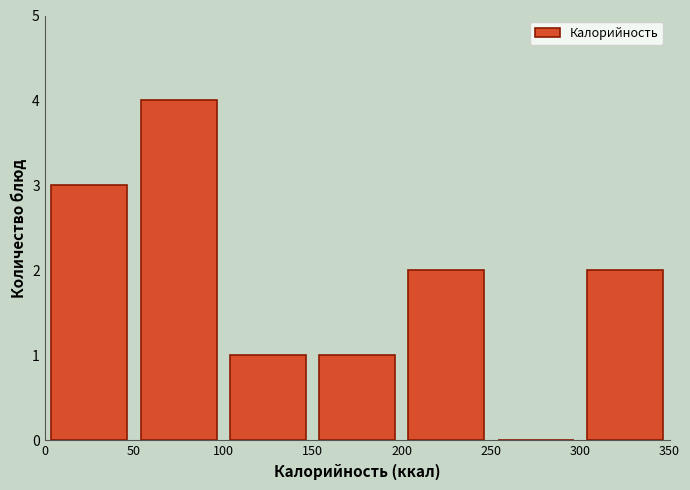

Over which range of the x-axis is the bar tallest?

50 to 100